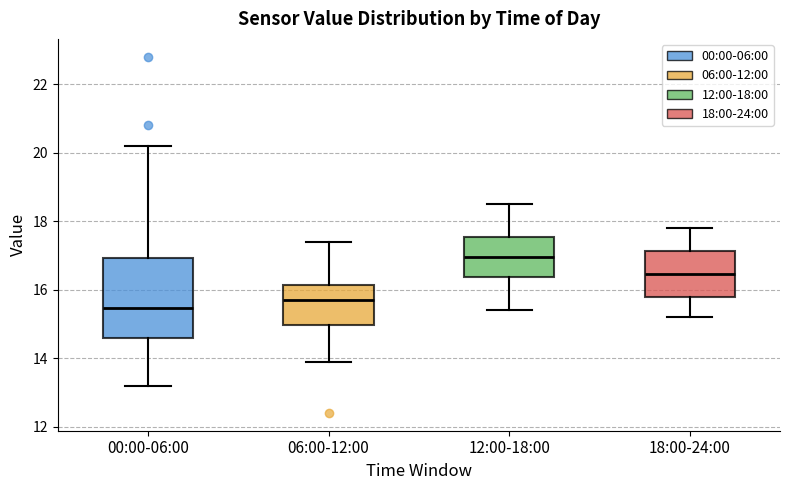

Which box's median line is the highest?

12:00-18:00